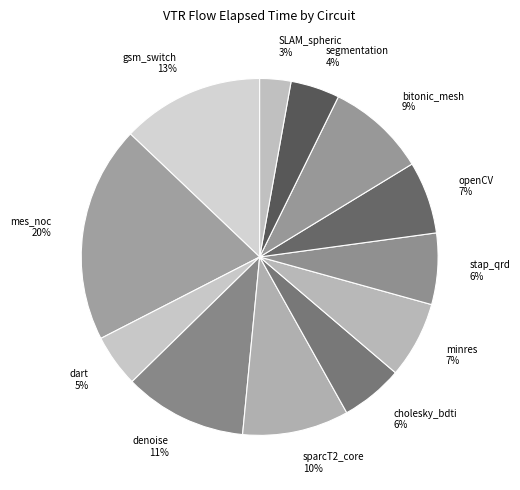

Does minres account for over 50% of the chart?

No